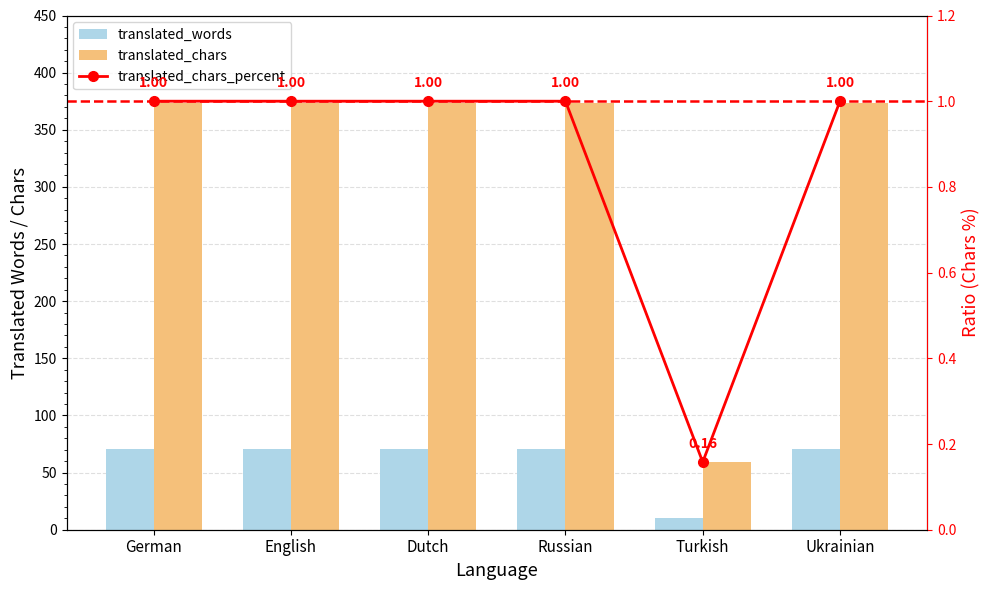

What is the highest value of the translated_words series?

71.0